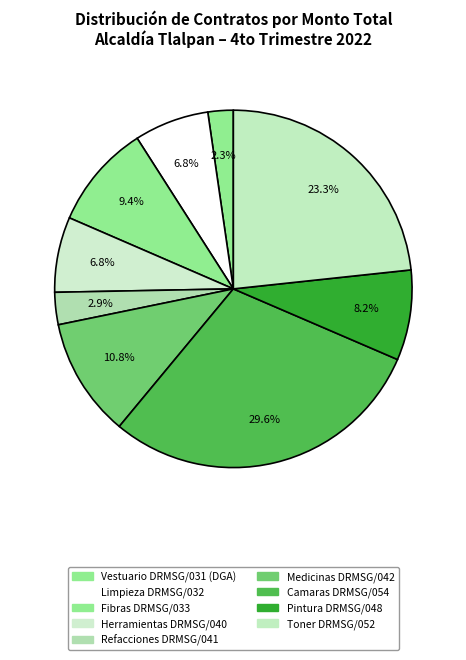

Count the number of slices in the pie.

9